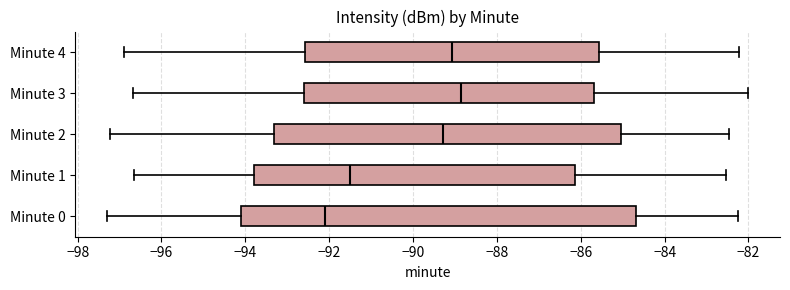

Which box's median line is the furthest to the left?

Minute 0